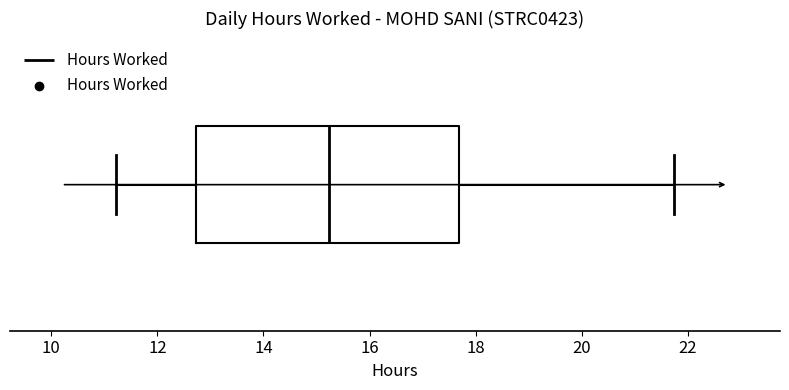

Read this box plot against the x-axis: the position of the median line, the range covered by the box, and the ends of both whiskers. The values are not printed on the chart, so give them approximately, as read against the axis.

median 15.2, box 12.8 to 17.6, whiskers 11.2 to 21.8